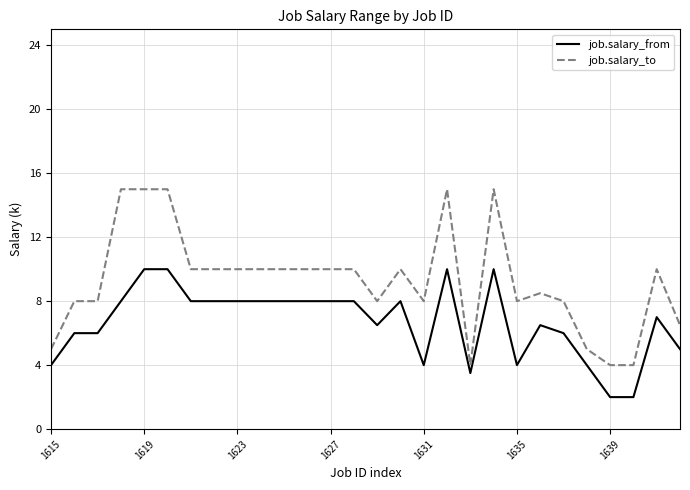

What is the minimum value for job.salary_from?

2.0